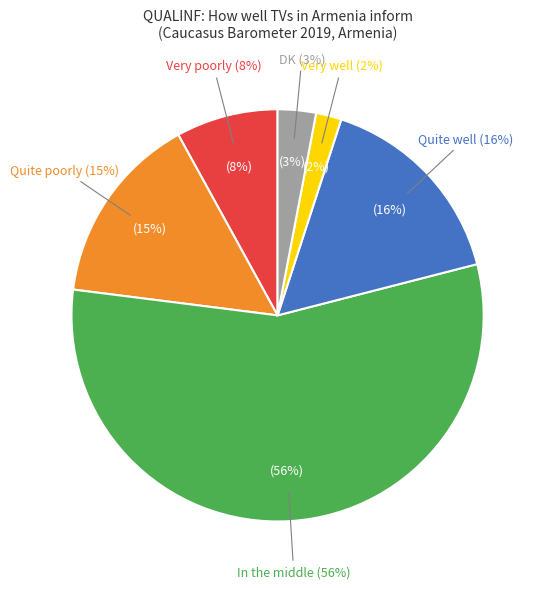

Do Very poorly and DK together represent more than half of the pie?

No